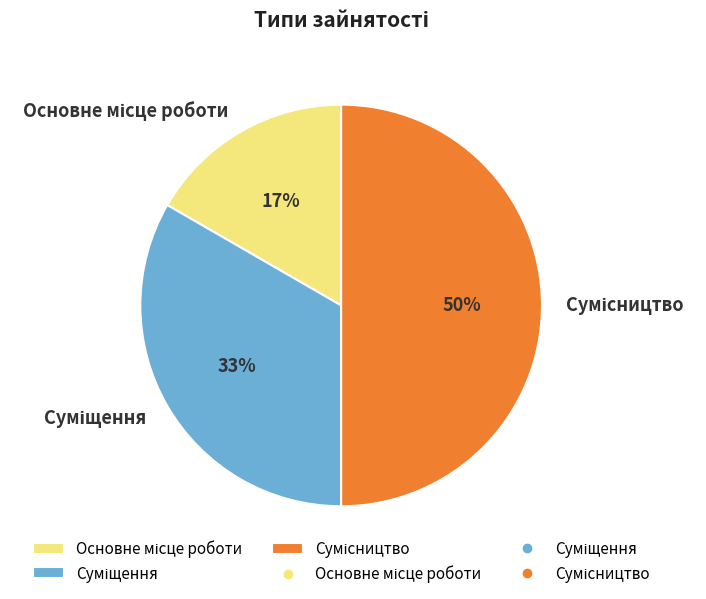

To the nearest percent, what is the average slice percentage?

33%